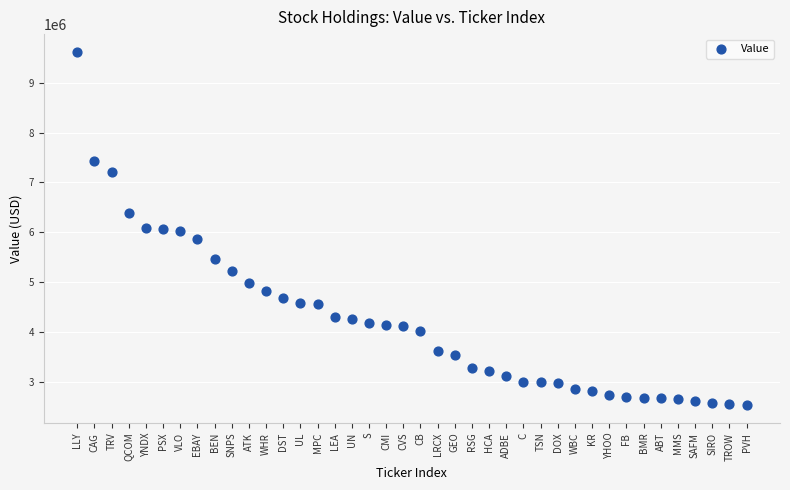

What is the range of Y values (max minus min)?

7097000